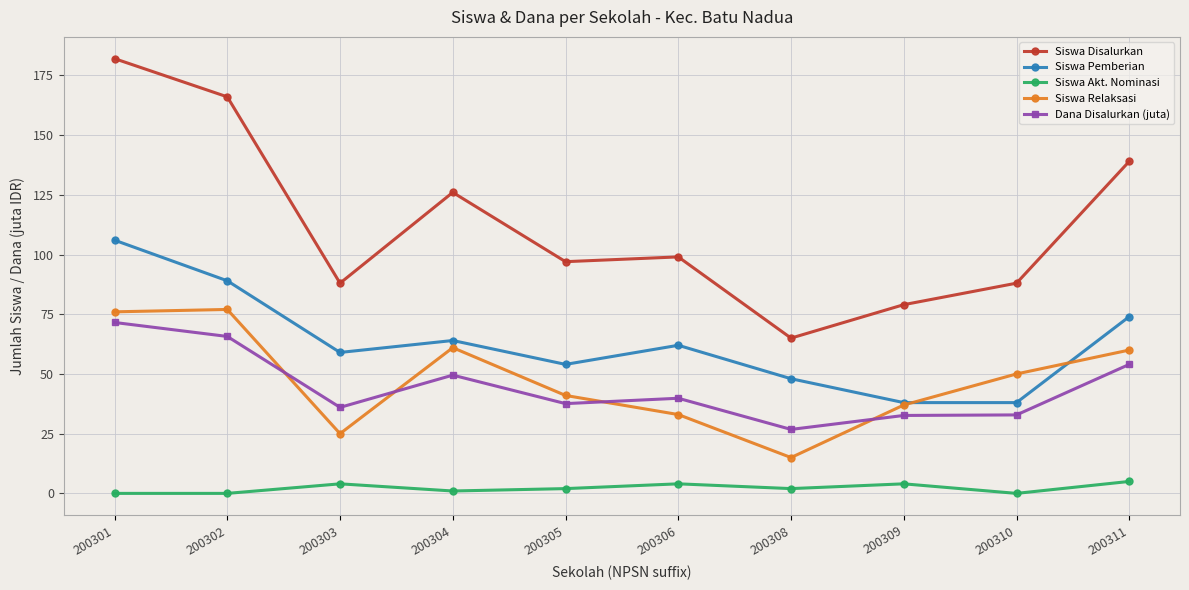

Rank the series by their maximum value, from highest to lowest.

Siswa Disalurkan, Siswa Pemberian, Siswa Relaksasi, Dana Disalurkan (juta), Siswa Akt. Nominasi